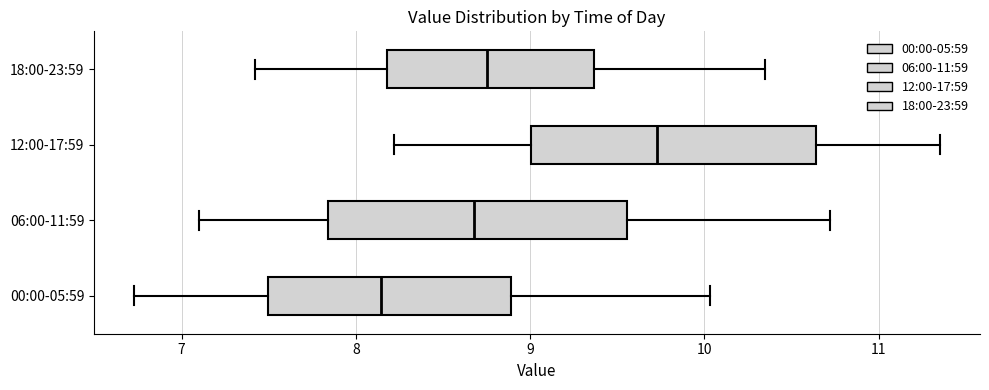

Where does the median line of the box for 12:00-17:59 sit on the x-axis? The values are not printed on the chart, so give them approximately, as read against the axis.

9.7